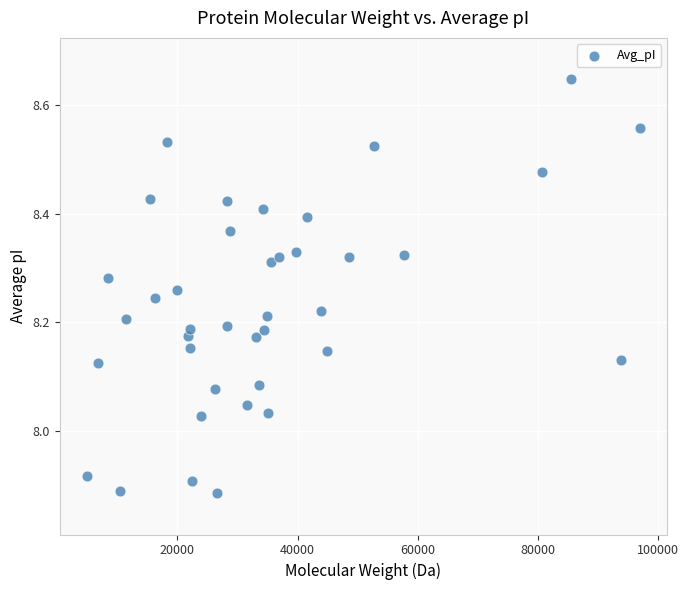

What is the range of X values (max minus min)?

91960.7